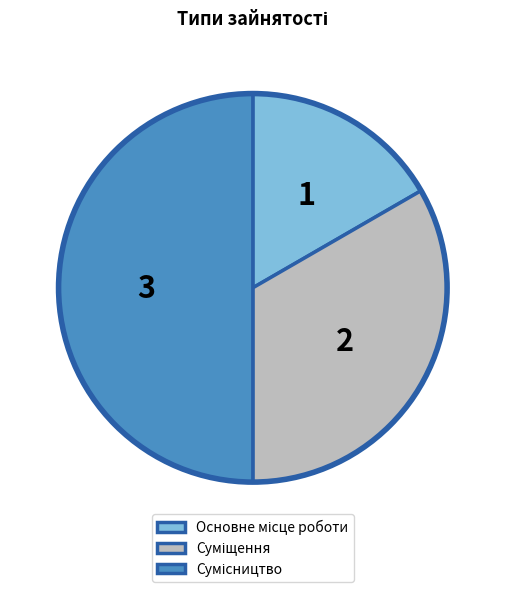

How many segments does this pie chart have?

3